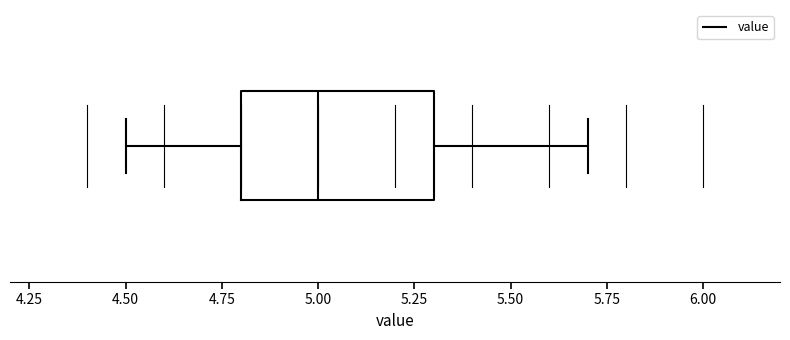

Where does the left whisker of the box end on the x-axis? The values are not printed on the chart, so give them approximately, as read against the axis.

4.5